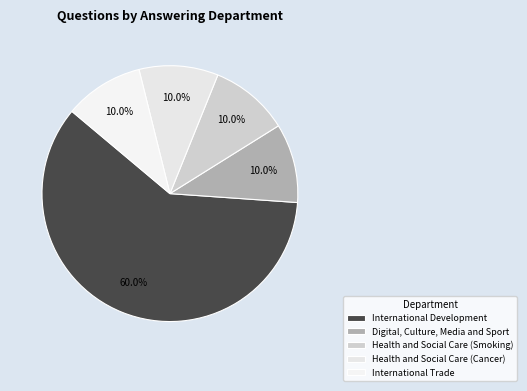

How many slices are in this pie chart?

5